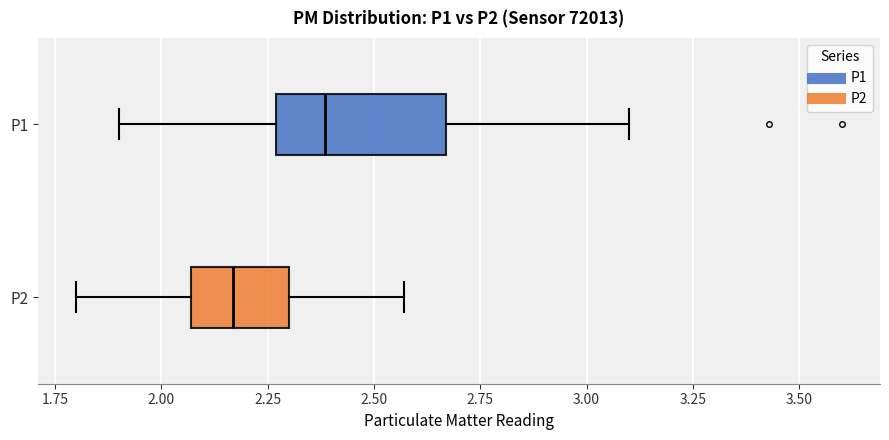

Reading bottom to top, read every box against the x-axis: the position of its median line, the range the box covers, and the ends of its whiskers. The values are not printed on the chart, so give them approximately, as read against the axis.

P2: median 2.15, box 2.05 to 2.30, whiskers 1.80 to 2.55
P1: median 2.40, box 2.25 to 2.65, whiskers 1.90 to 3.10